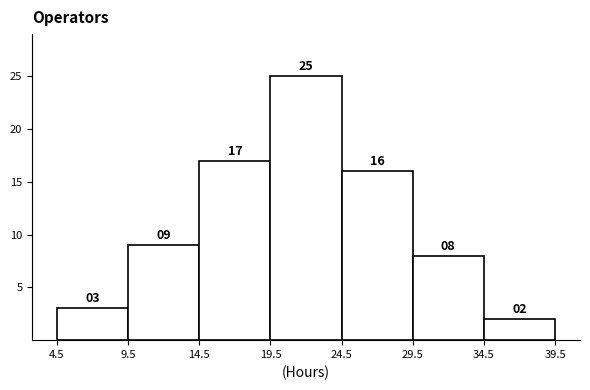

What is the height of the bar covering 29.5 to 34.5 on the x-axis?

8